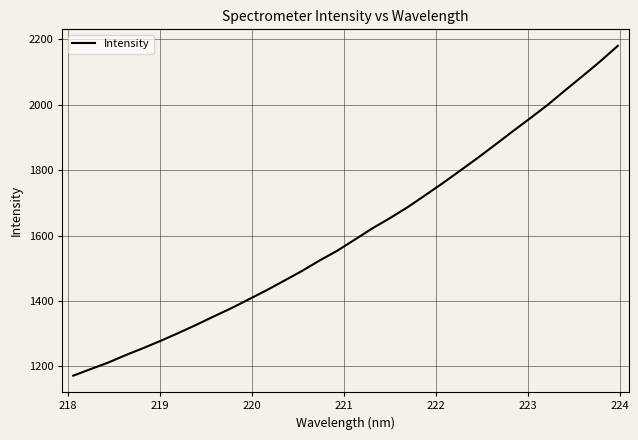

What is the difference between the maximum and minimum values?

1008.7